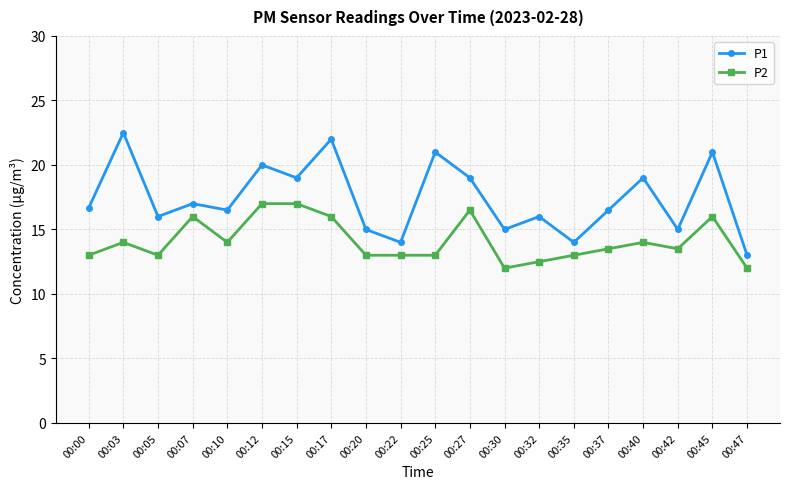

At which category does P1 reach its first local peak?

00:03